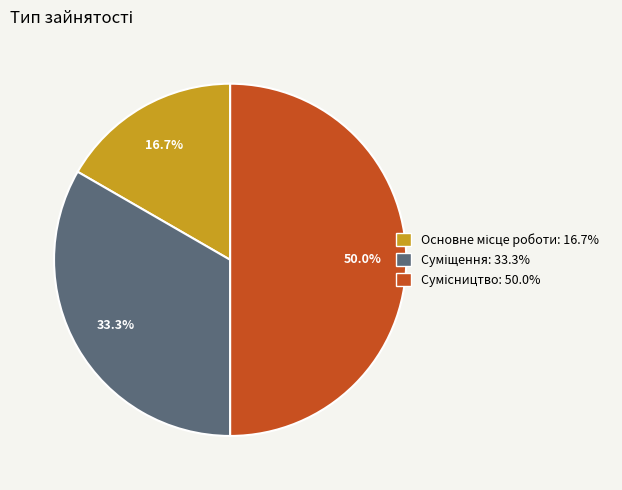

Count the number of slices in the pie.

3